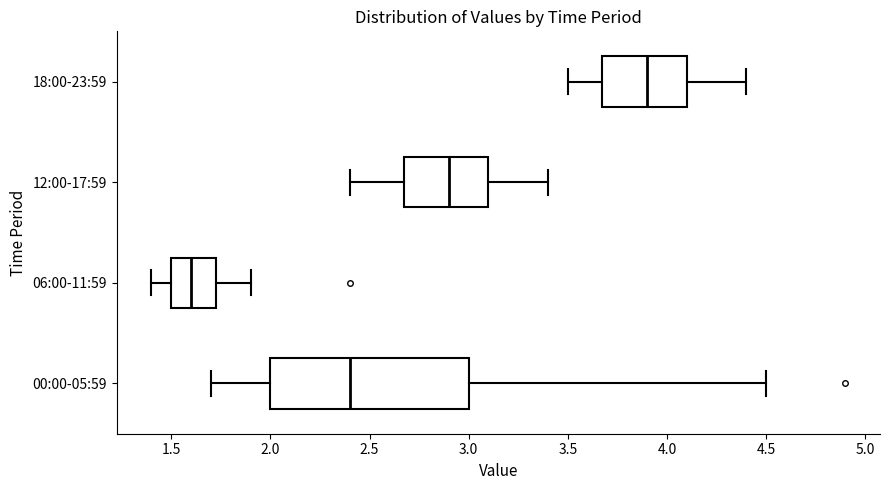

Where does the left whisker of the box for 12:00-17:59 end on the x-axis? The values are not printed on the chart, so give them approximately, as read against the axis.

2.40